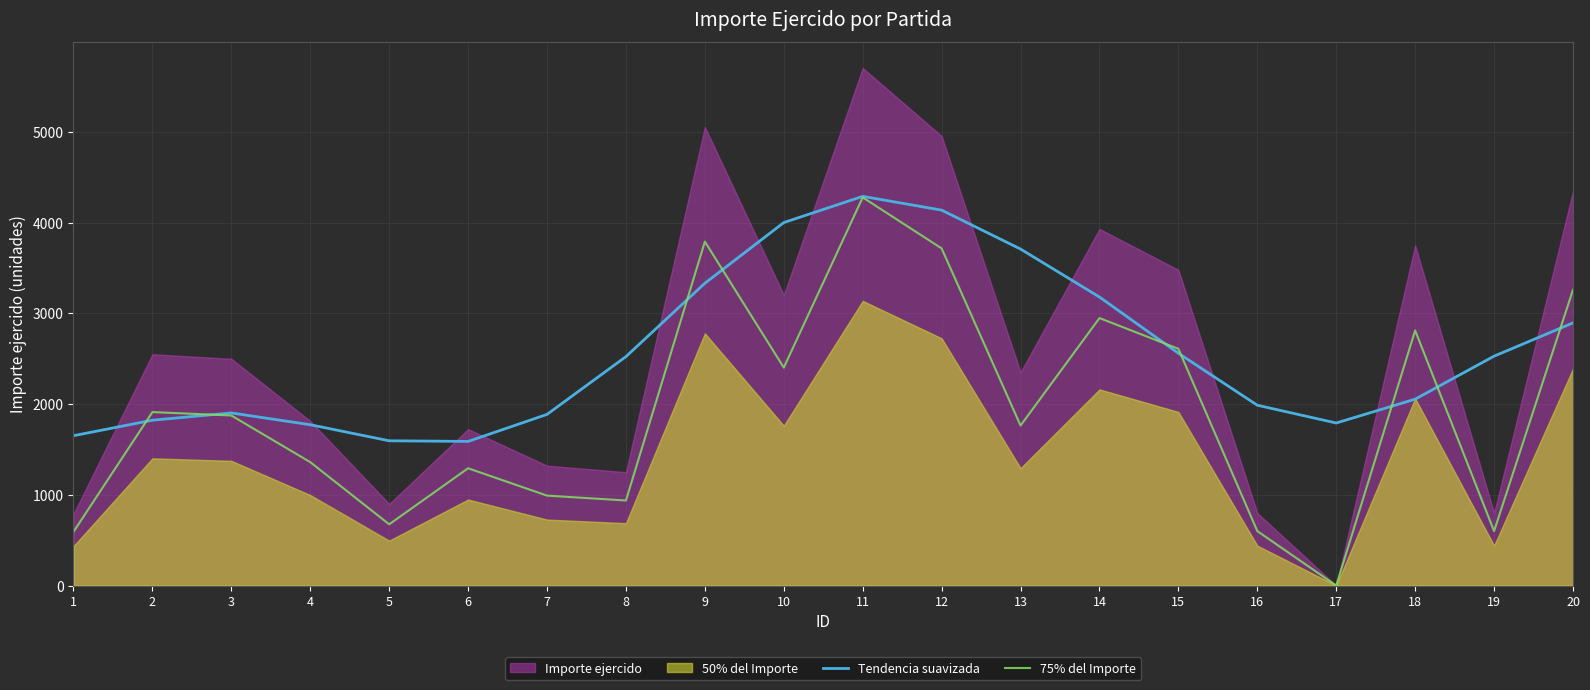

At which category does the chart reach its minimum across all series?

17